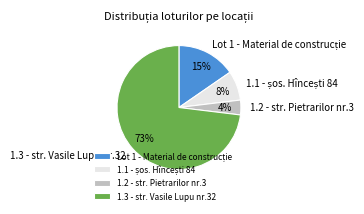

Which category has the smallest portion of the pie?

1.2 - str. Pietrarilor nr.3